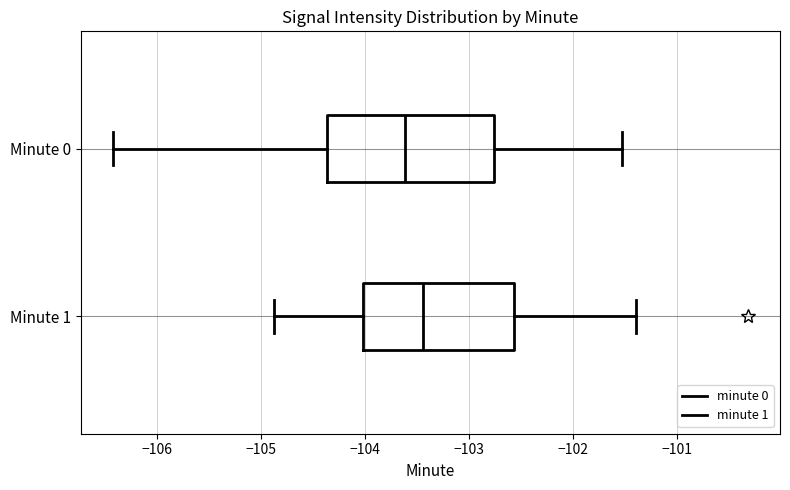

Reading bottom to top, transcribe this box plot: for each box, give where its median line is, the range the box spans, and where its two whiskers end, as read against the x-axis. The values are not printed on the chart, so give them approximately, as read against the axis.

Minute 1: median -103.4, box -104.0 to -102.6, whiskers -104.9 to -101.4
Minute 0: median -103.6, box -104.4 to -102.8, whiskers -106.4 to -101.5